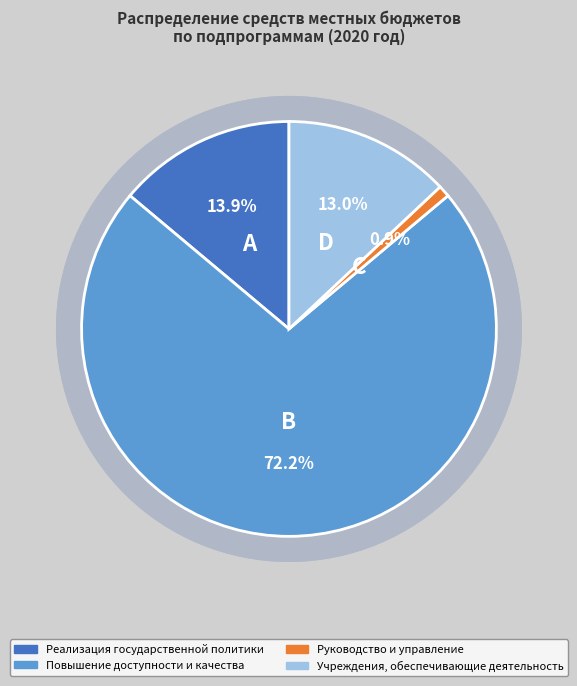

What is the ratio of the value at Повышение доступности и качества to the value at Учреждения, обеспечивающие деятельность?

5.6